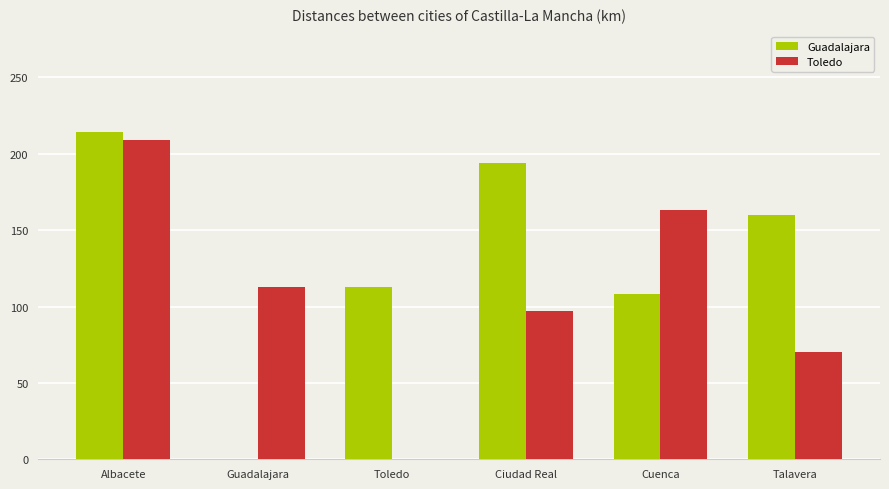

Which category has the highest value across all series?

Albacete